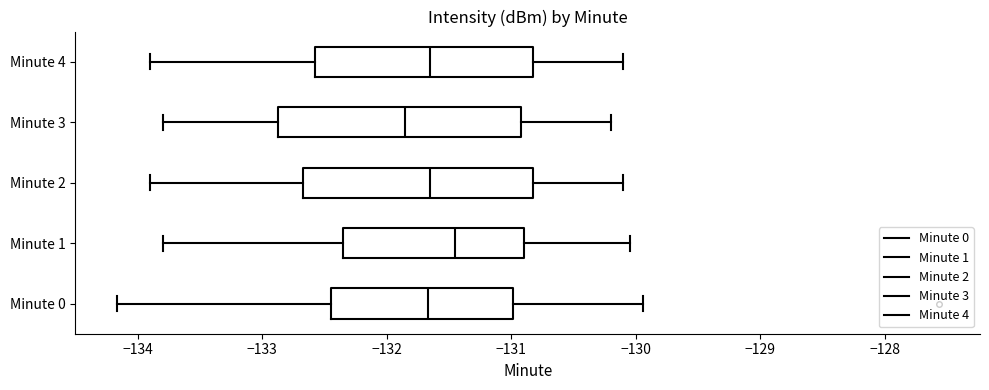

Comparing the boxes themselves (not the whiskers), which one is the widest?

Minute 3